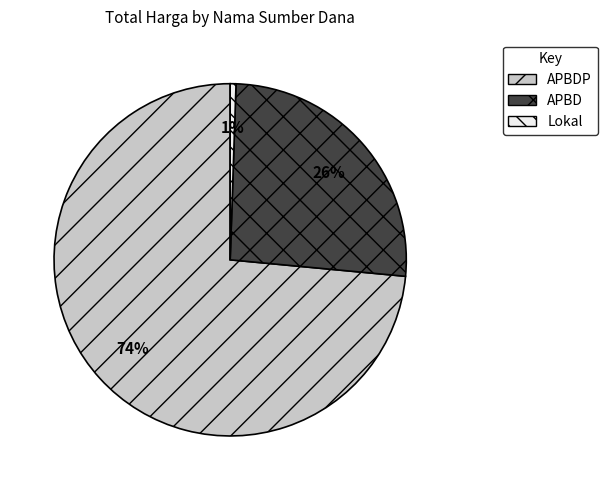

Rank the categories by value from lowest to highest.

Lokal, APBD, APBDP